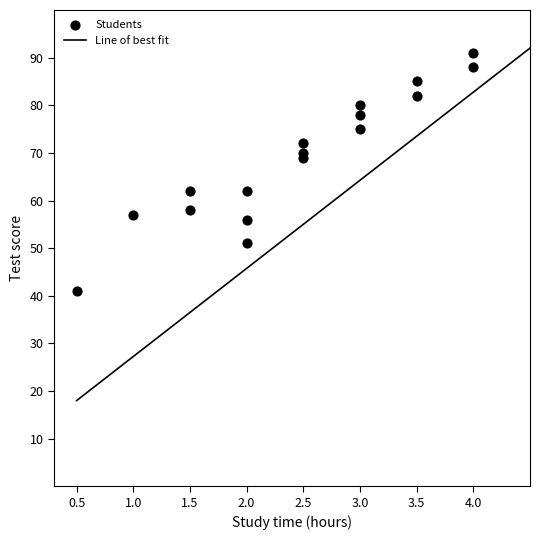

What Y value in the scatter plot is closest to 66?

69